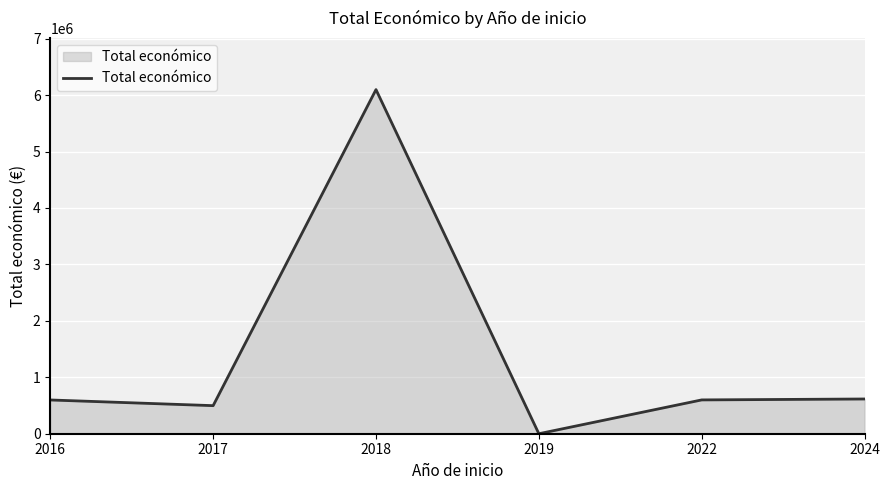

Between 2019 and 2017, which is larger?

2017